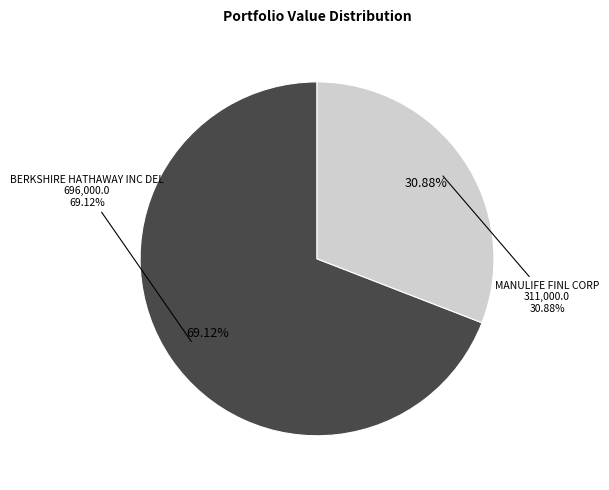

Rank the categories by value from lowest to highest.

MANULIFE FINL CORP, BERKSHIRE HATHAWAY INC DEL